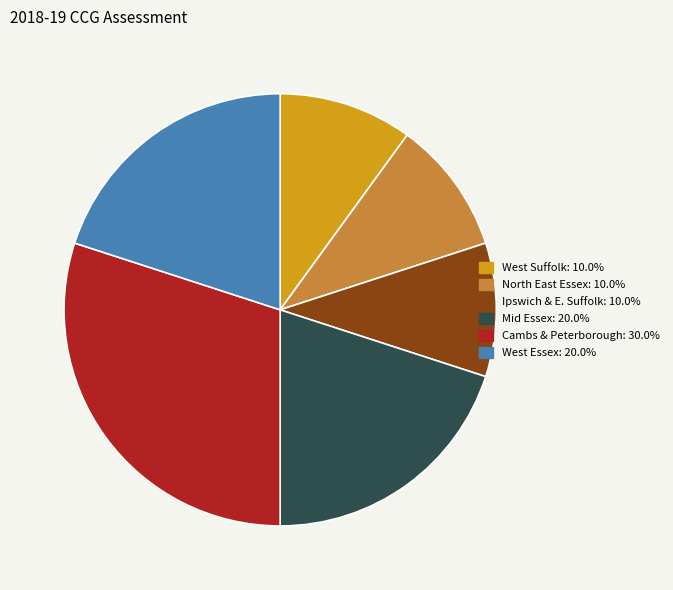

Does any single category account for the majority?

No